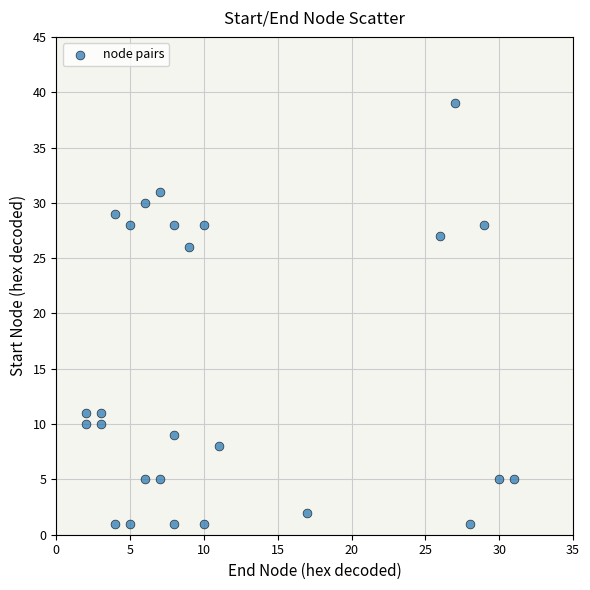

What is the range of Y values (max minus min)?

38